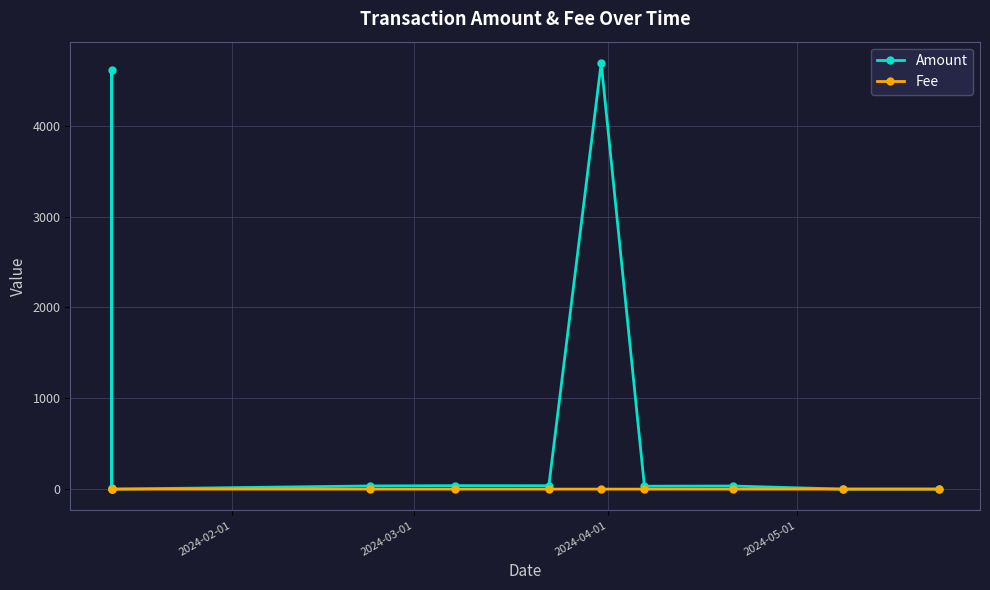

True or false: Amount has more than 2 interior local peaks.

True